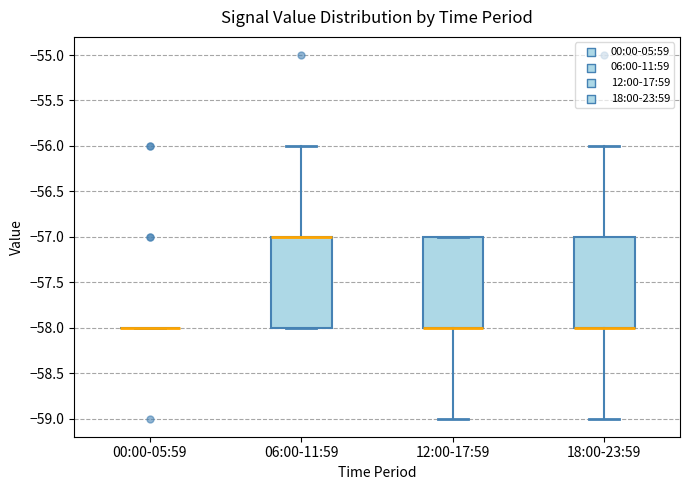

Reading left to right, read every box against the y-axis: the position of its median line, the range the box covers, and the ends of its whiskers. The values are not printed on the chart, so give them approximately, as read against the axis.

00:00-05:59: box collapsed to a line at -58, whiskers -58 to -58
06:00-11:59: median -57 (drawn on the box's upper edge), box -58 to -57, whiskers -58 to -56
12:00-17:59: median -58 (drawn on the box's lower edge), box -58 to -57, whiskers -59 to -57
18:00-23:59: median -58 (drawn on the box's lower edge), box -58 to -57, whiskers -59 to -56